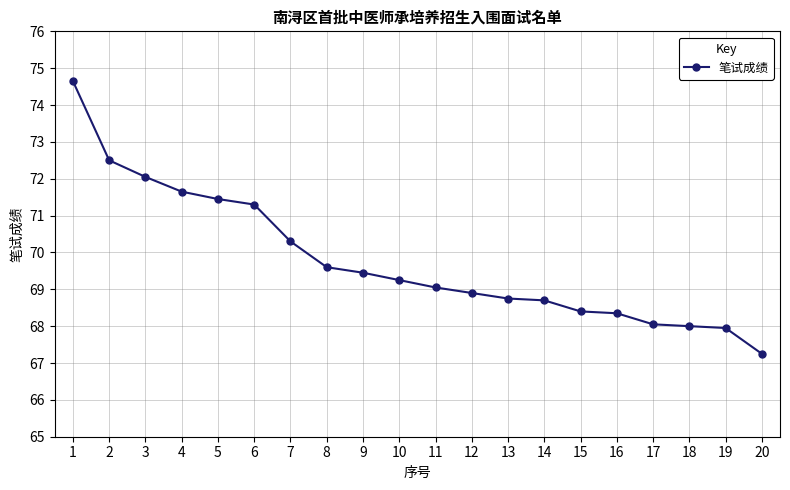

Count the number of data series in this chart.

1